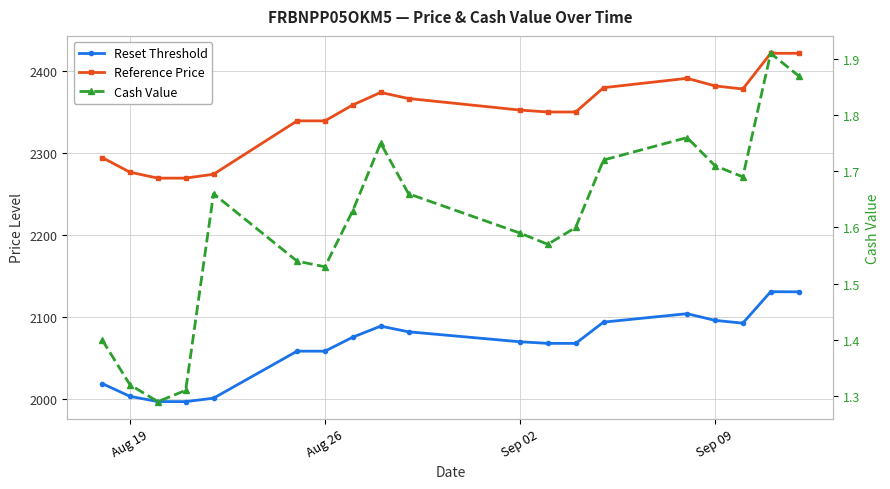

True or false: Reference Price and Reset Threshold intersect in this chart.

False